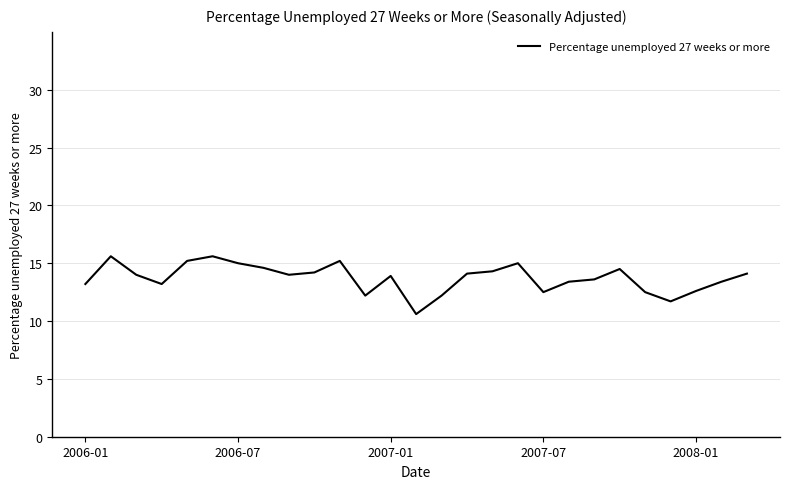

What is the difference between the maximum and minimum values?

5.0